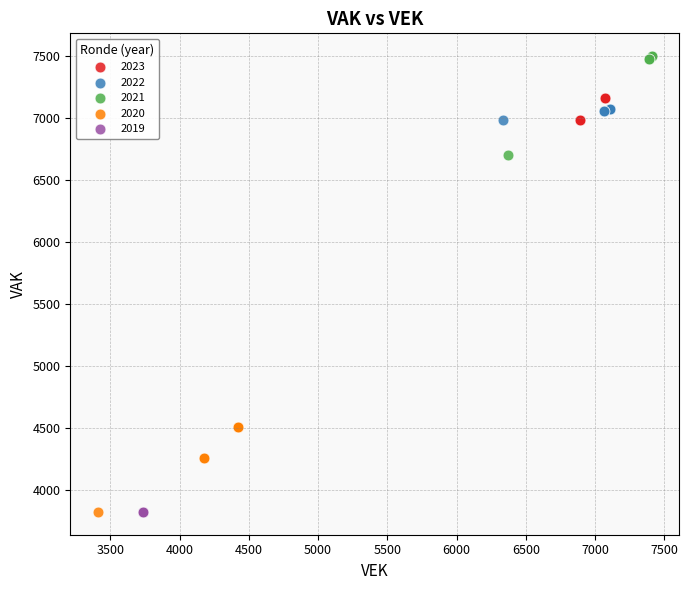

Which series contains the highest Y value?

2021